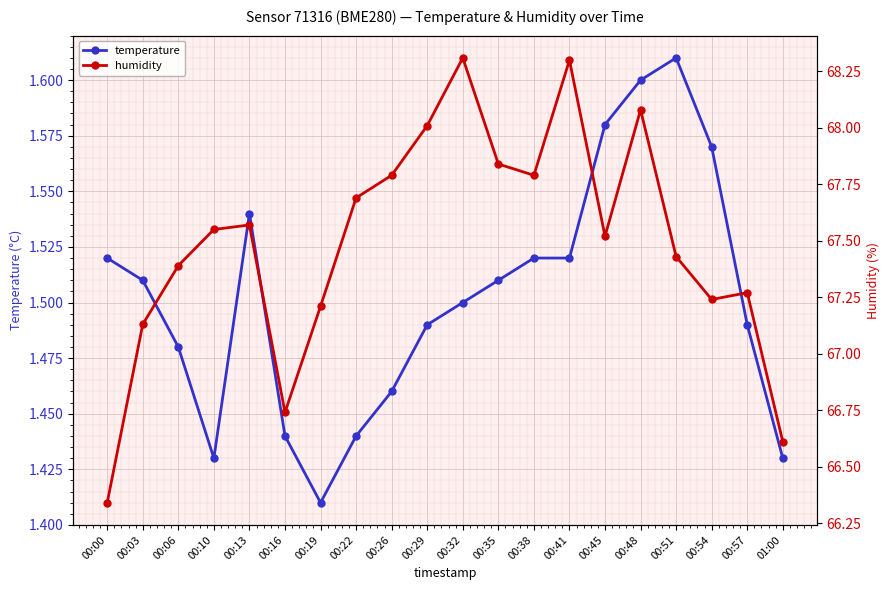

What is the difference between the temperature values at 00:45 and 00:22?

0.1